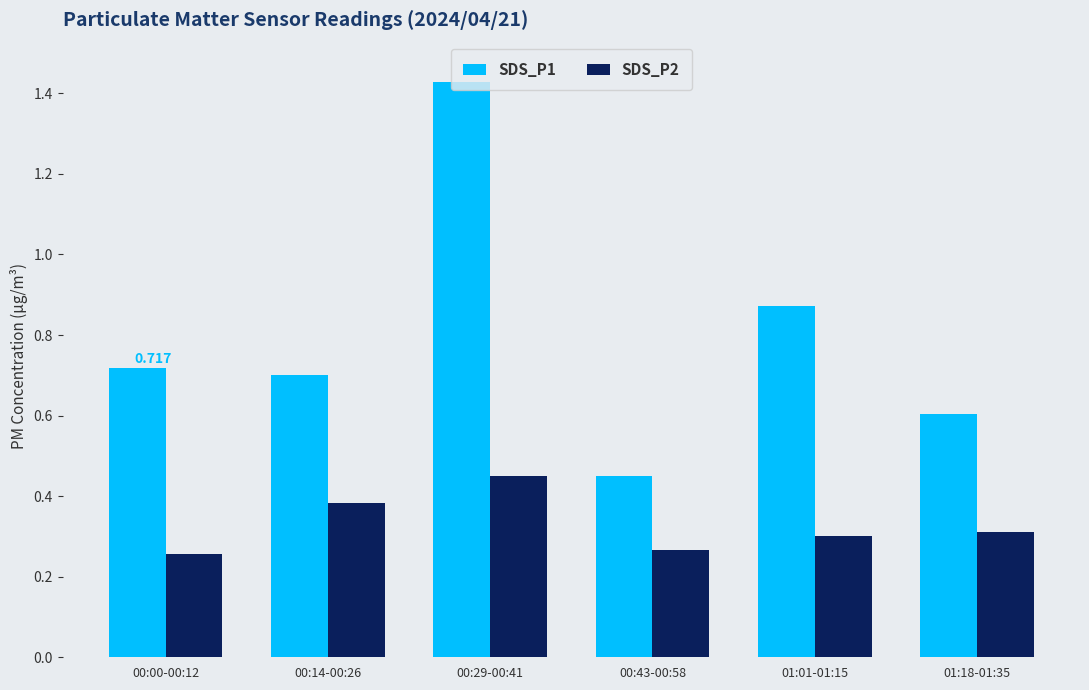

Is the value of SDS_P1 at 00:29-00:41 greater than the value of SDS_P2 at 00:29-00:41?

Yes